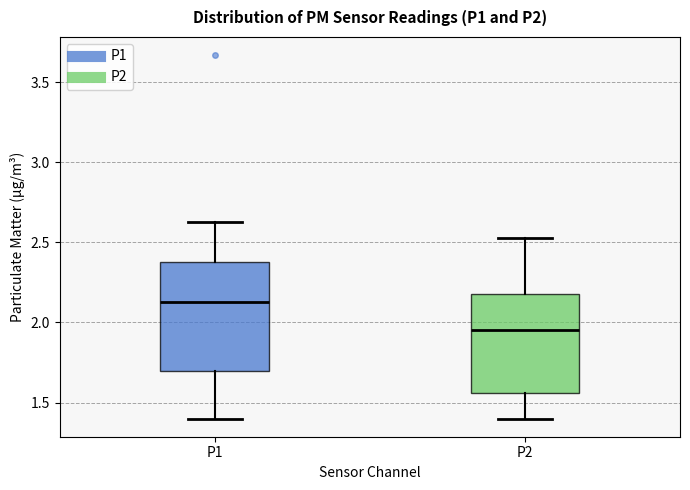

Comparing the boxes themselves (not the whiskers), which one is the tallest?

P1